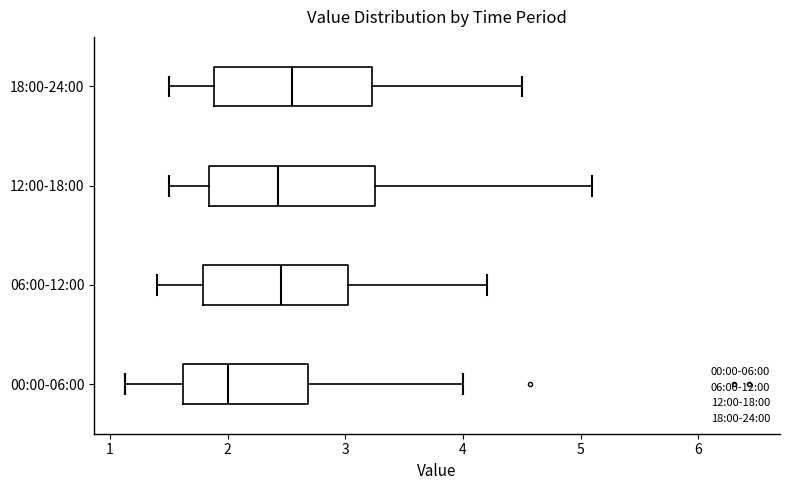

Reading bottom to top, read every box against the x-axis: the position of its median line, the range the box covers, and the ends of its whiskers. The values are not printed on the chart, so give them approximately, as read against the axis.

00:00-06:00: median 2.0, box 1.6 to 2.7, whiskers 1.1 to 4.0
06:00-12:00: median 2.5, box 1.8 to 3.0, whiskers 1.4 to 4.2
12:00-18:00: median 2.4, box 1.8 to 3.3, whiskers 1.5 to 5.1
18:00-24:00: median 2.6, box 1.9 to 3.2, whiskers 1.5 to 4.5